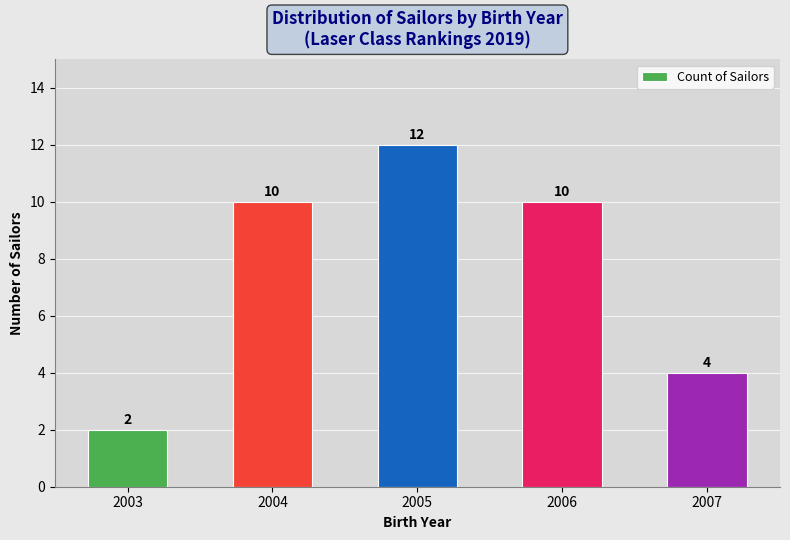

Does the chart contain stacked bars?

No